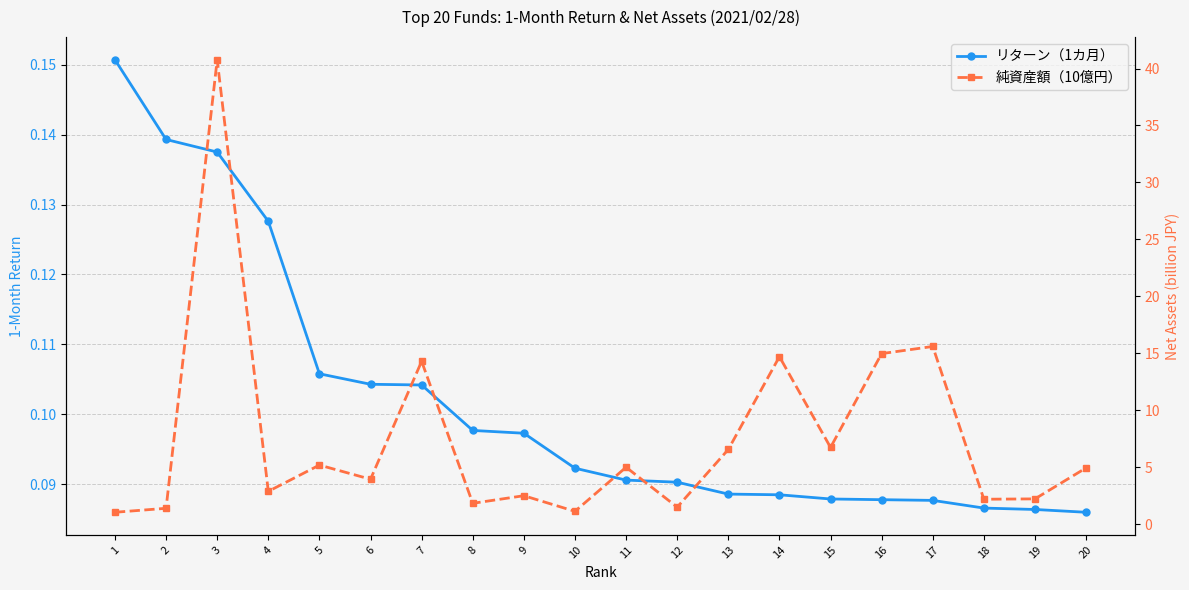

Reading right to left, transcribe all the data shown in this chart.

リターン（1カ月）: 0.1	0.1	0.1	0.1	0.1	0.1	0.1	0.1	0.1	0.1	0.1	0.1	0.1	0.1	0.1	0.1	0.1	0.1	0.1	0.2
純資産額（10億円）: 4.9	2.2	2.2	15.6	15.0	6.7	14.7	6.5	1.5	5.0	1.1	2.5	1.8	14.3	3.9	5.2	2.9	40.8	1.4	1.0